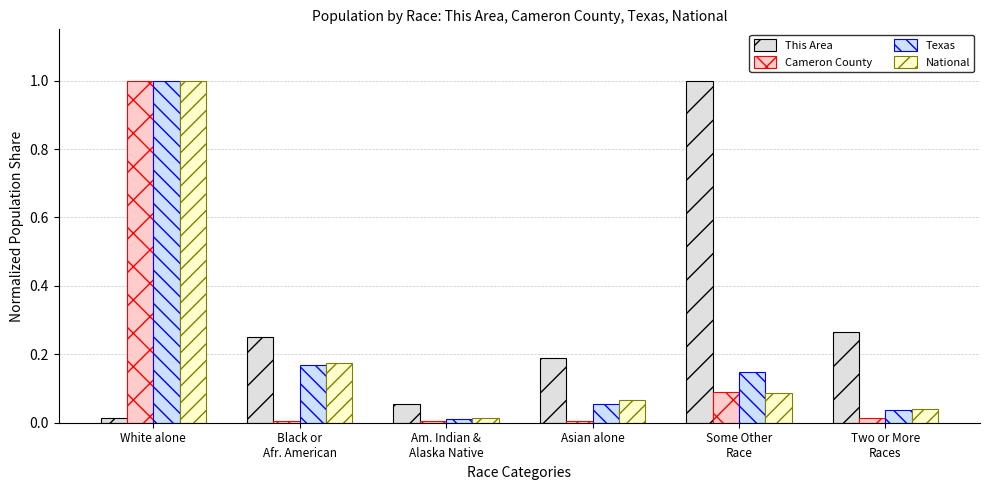

How many bars are there in each group?

4